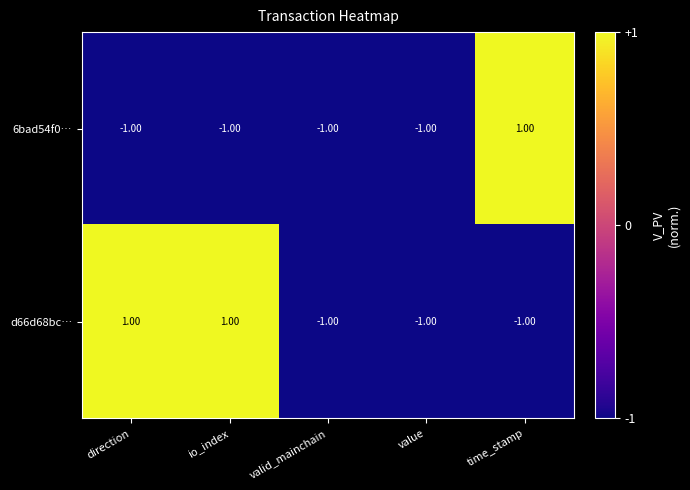

Which series changed the most between value and time_stamp?

6bad54f0…